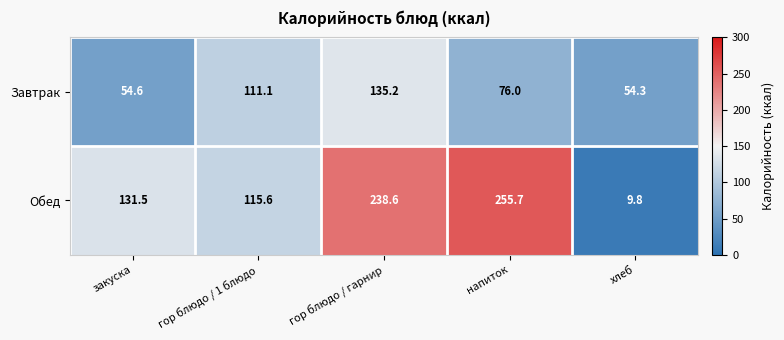

How many categories are shown in the chart?

5